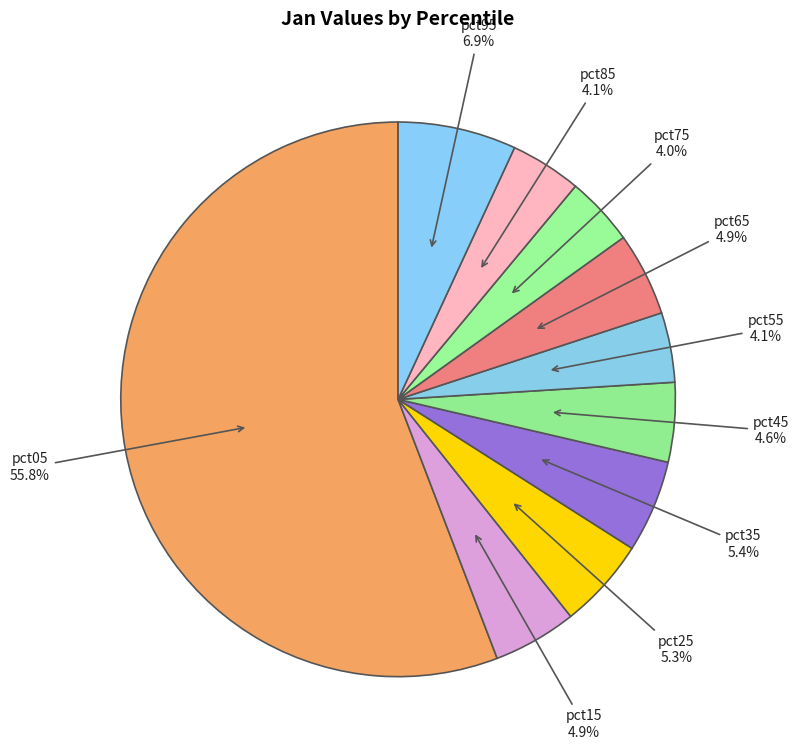

To the nearest percent, what percentage of the pie is pct75?

4%